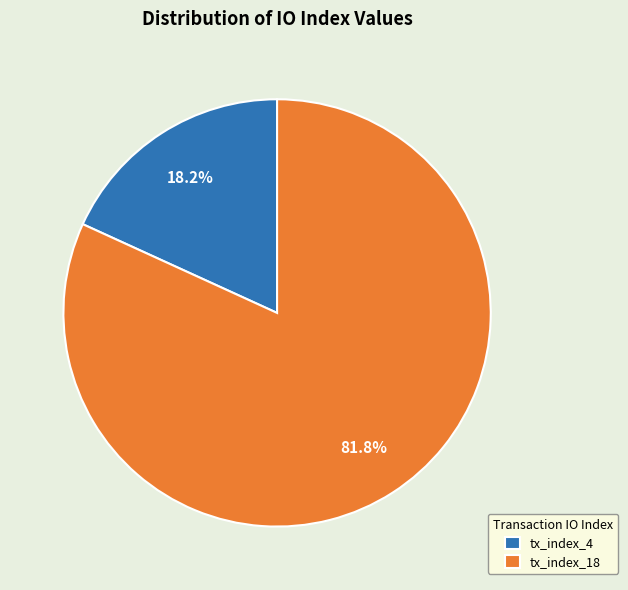

To the nearest percent, what percentage of the pie is tx_index_18?

82%